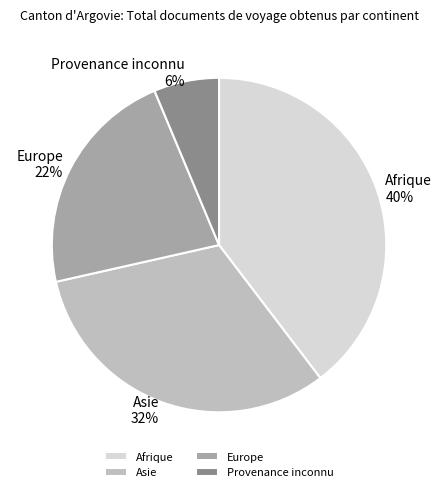

Do Asie and Afrique together represent more than half of the pie?

Yes